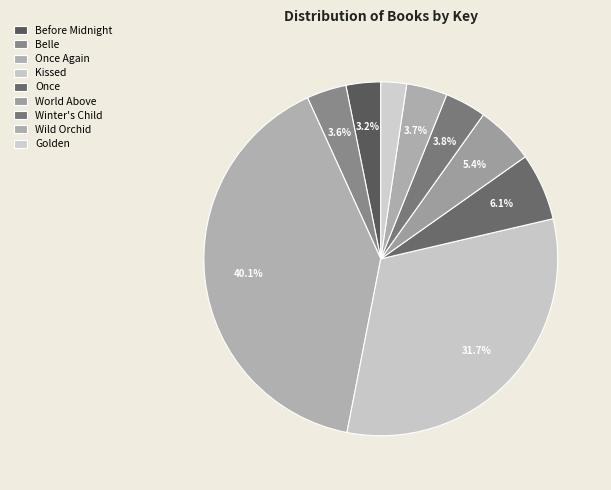

Which slice is the smallest?

Golden